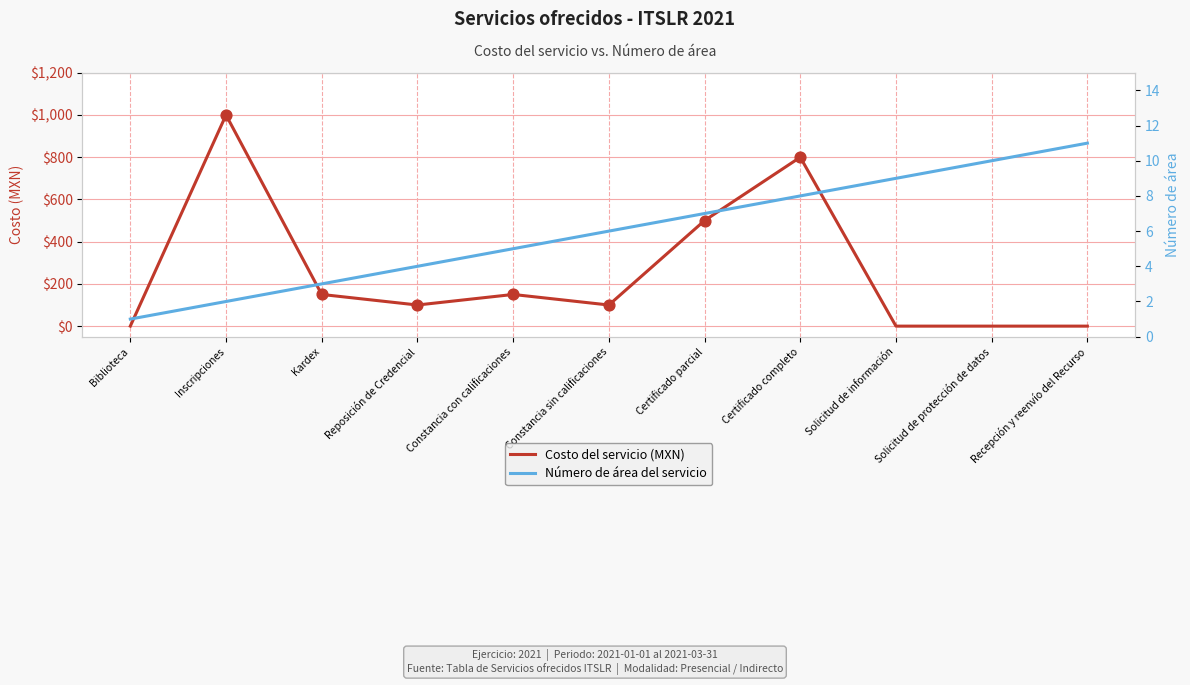

Which series has the largest total across all categories?

Costo del servicio (MXN)